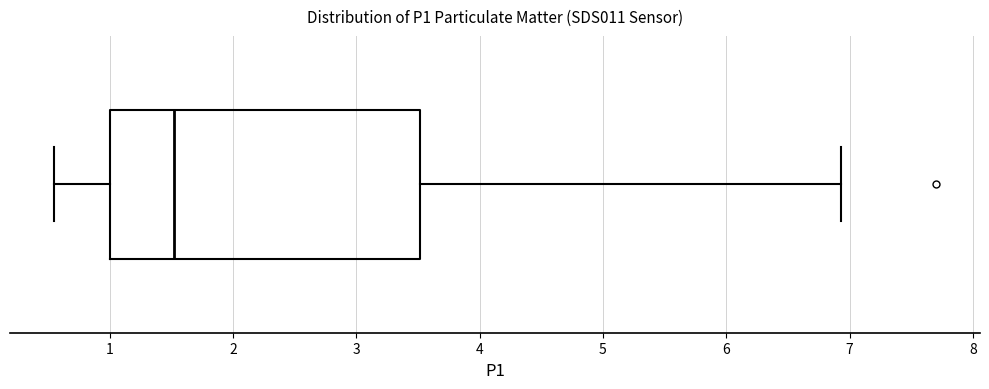

Transcribe this box plot: give where the median line is, the range the box spans, and where the two whiskers end, as read against the x-axis. The values are not printed on the chart, so give them approximately, as read against the axis.

median 1.5, box 1.0 to 3.5, whiskers 0.6 to 6.9